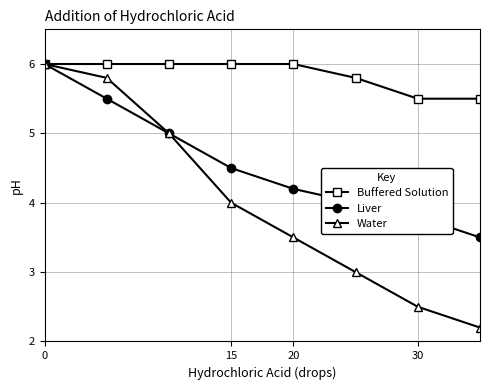

What is the value of the Liver point at the 1st from the left?

6.0